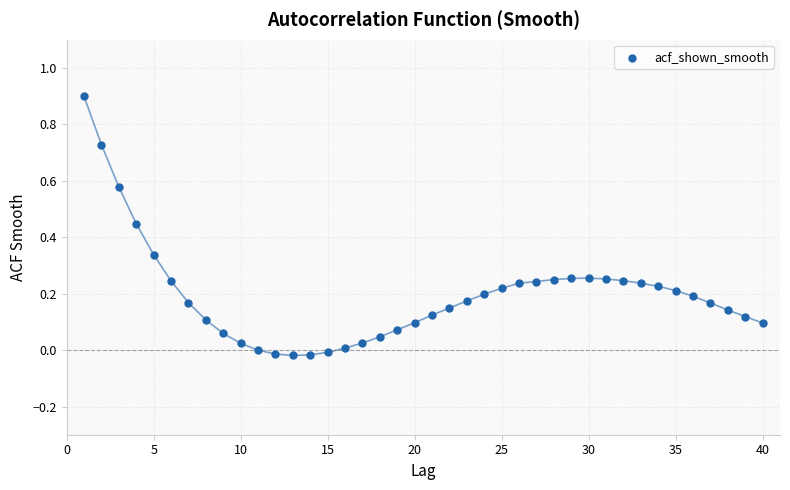

What is the range of Y values (max minus min)?

0.9